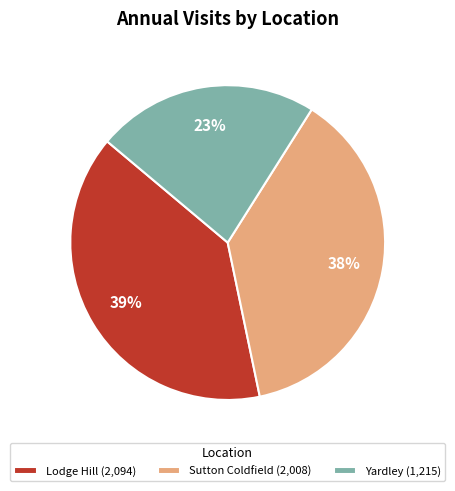

Is there a majority slice in this chart?

No